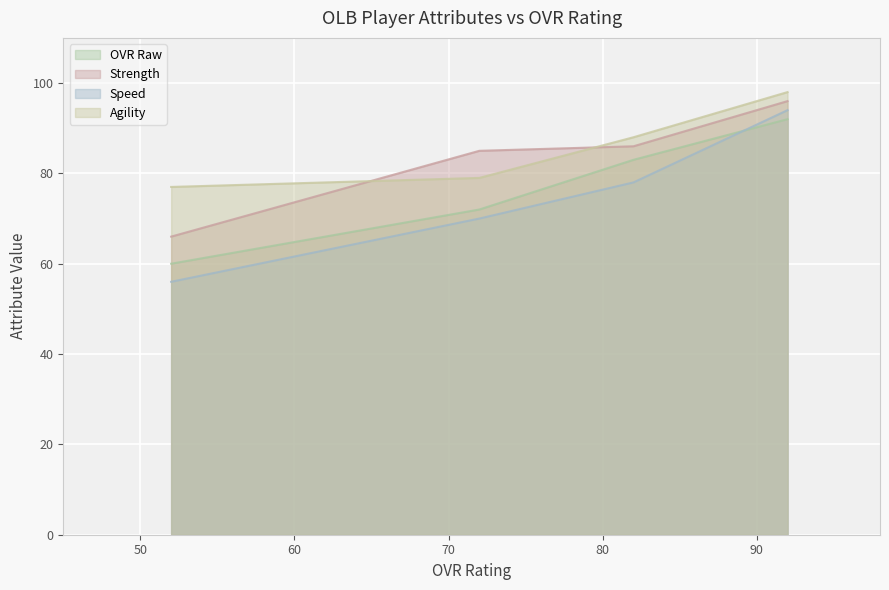

True or false: strength has more than 2 points higher than both neighbors.

False